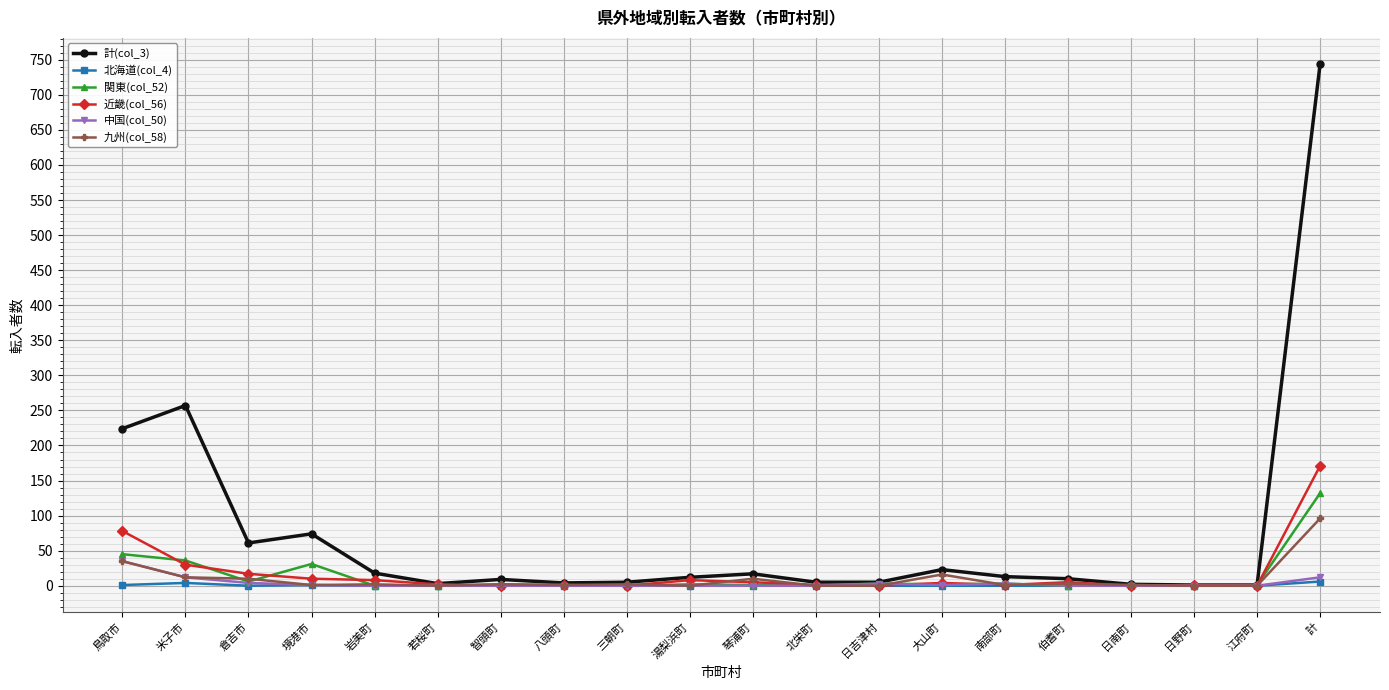

At how many categories does at least one series exceed 657?

1